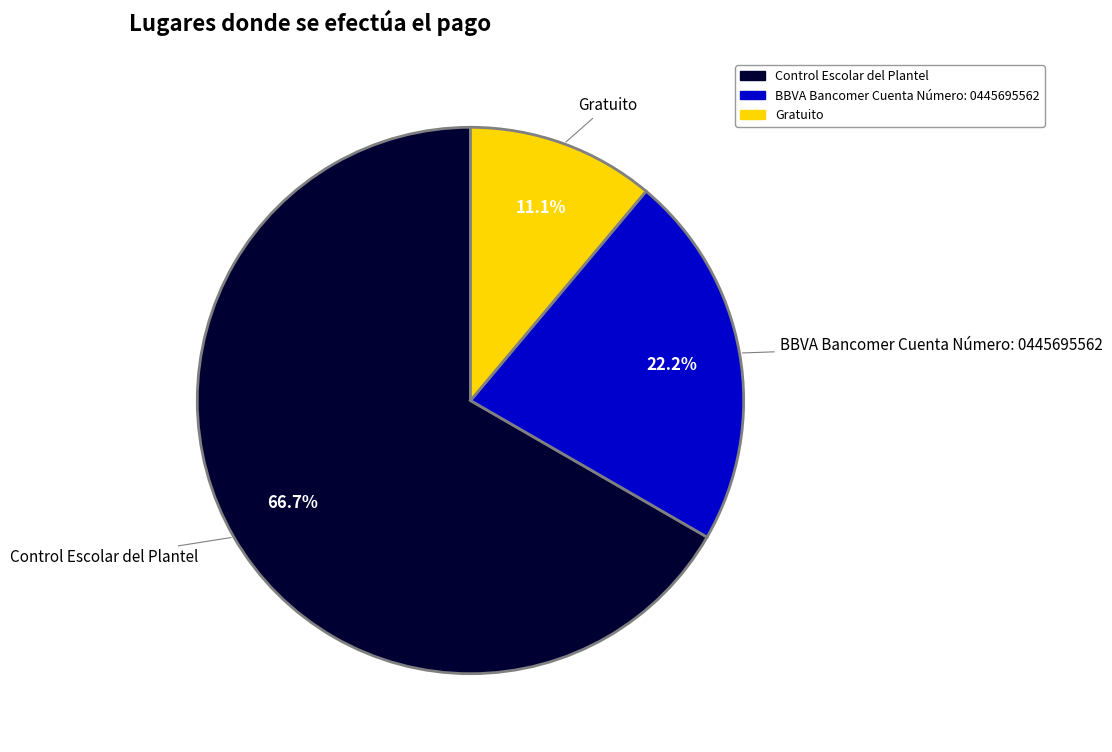

To the nearest percent, what is the difference between the largest and smallest slice percentages?

56%